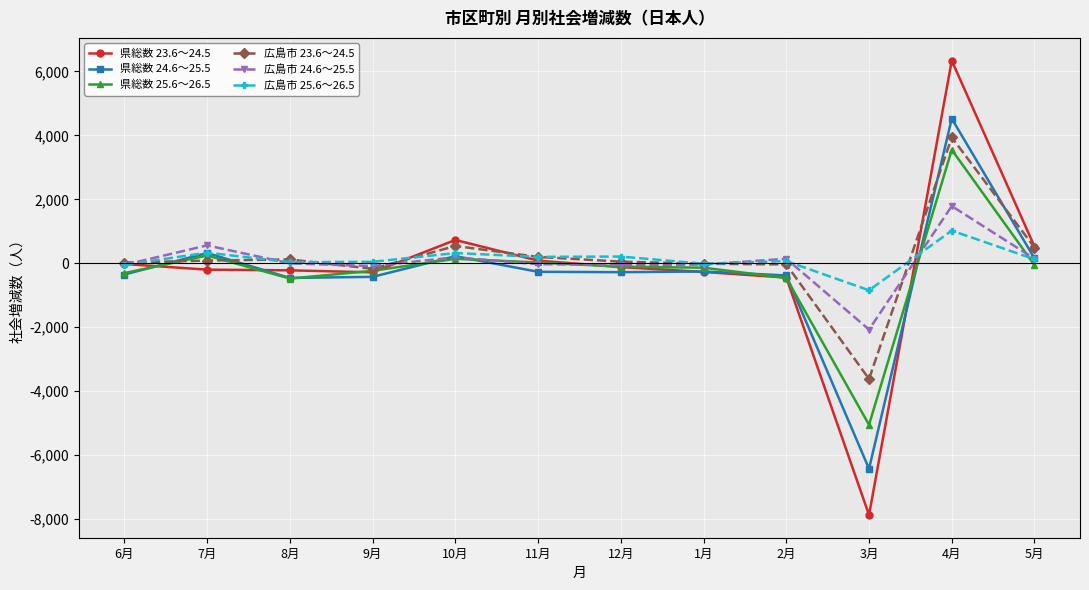

True or false: 広島市 25.6～26.5 has more than 2 interior local peaks.

True